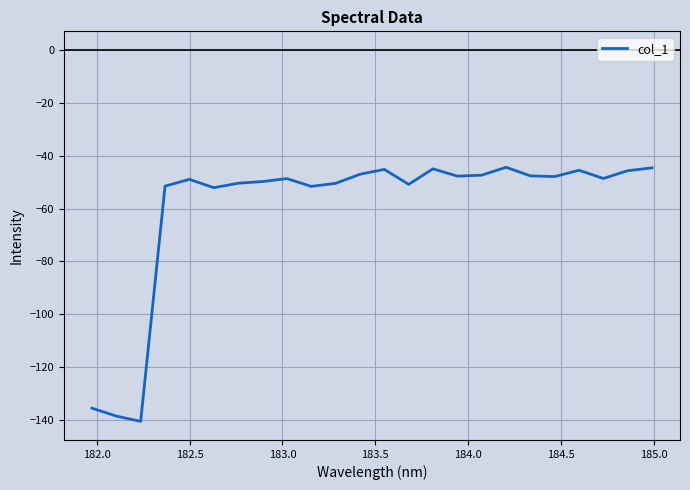

Is this an area chart (filled region under the line)?

No